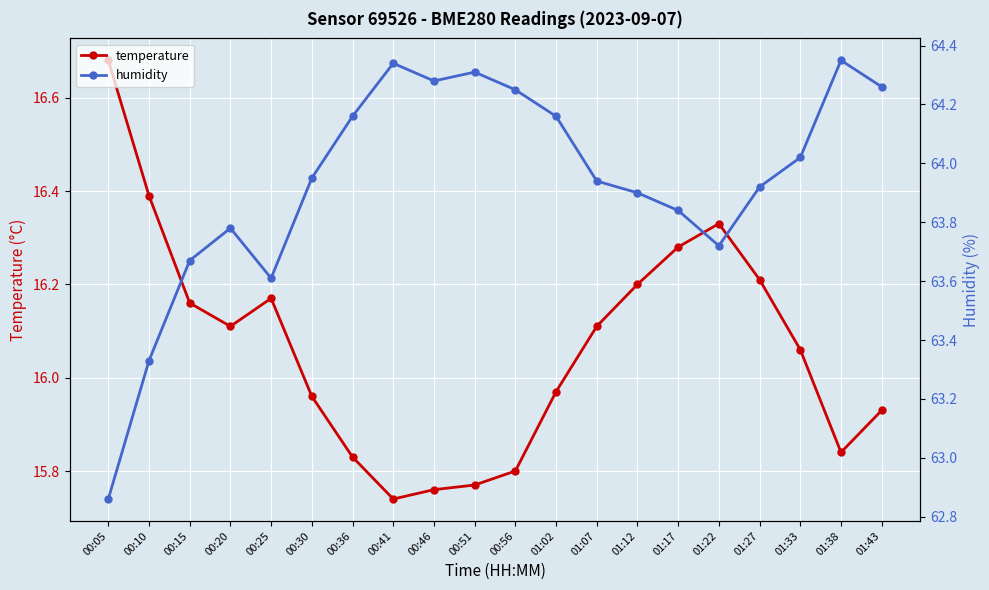

At which category is the sum across all series the highest?

01:38